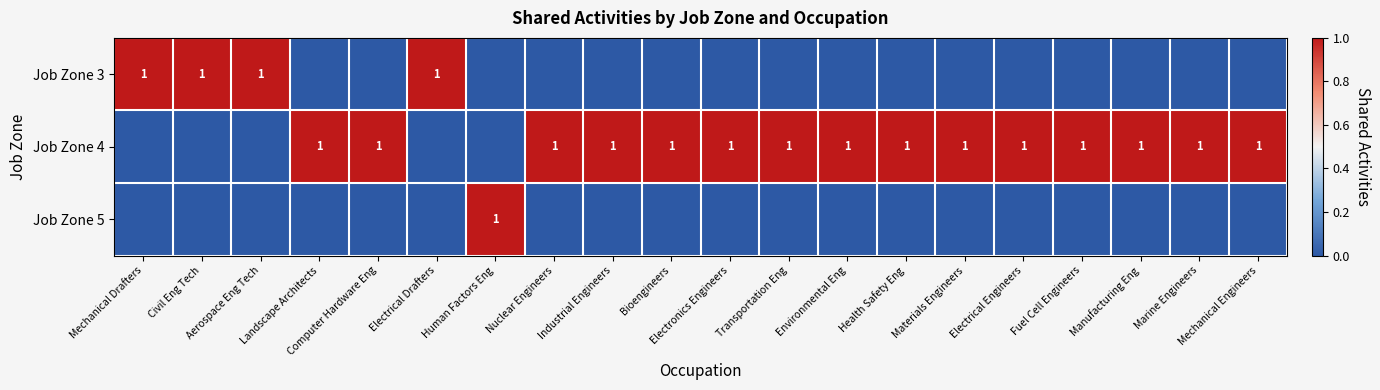

Rank the series at Manufacturing Eng from highest to lowest value.

Job Zone 4, Job Zone 3, Job Zone 5